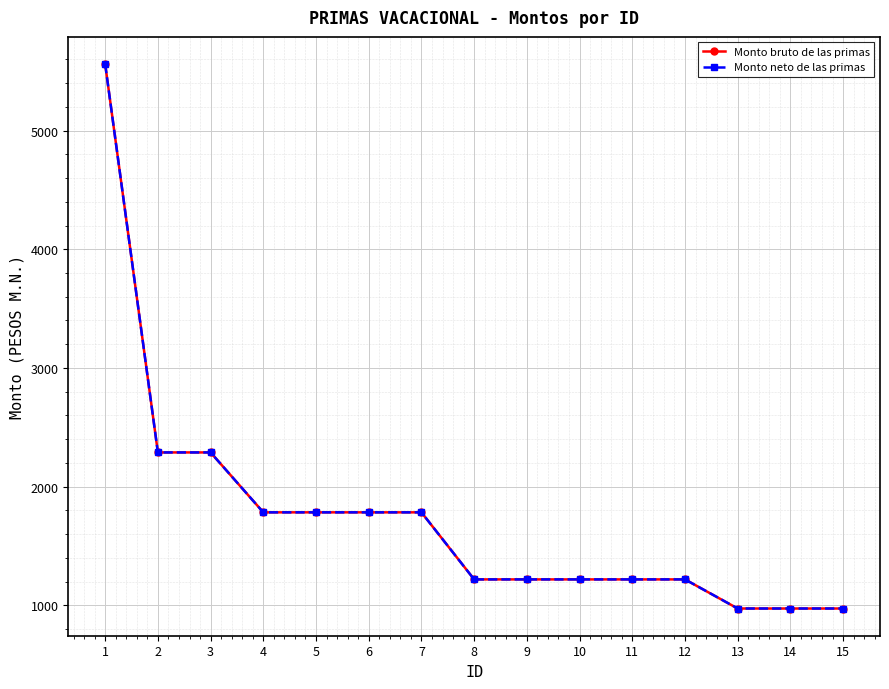

What is the value of the Monto neto de las primas point at the 9th from the left?

1218.2